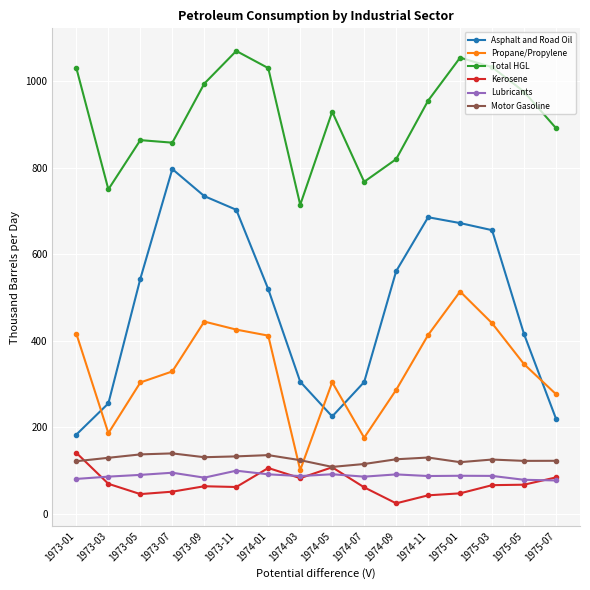

What is the sum of the Kerosene values at 1973-01 and 1974-09?

166.0